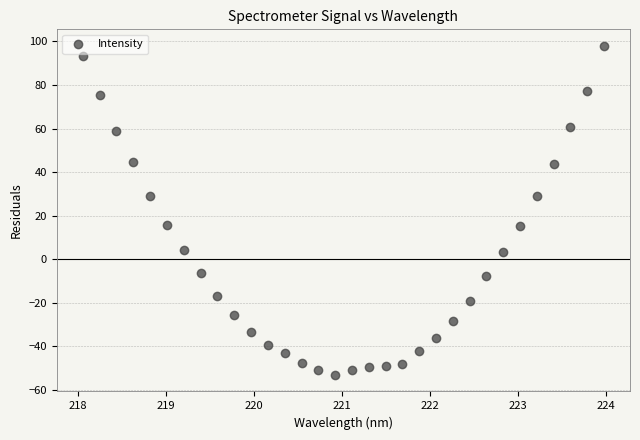

What is the range of X values (max minus min)?

5.9